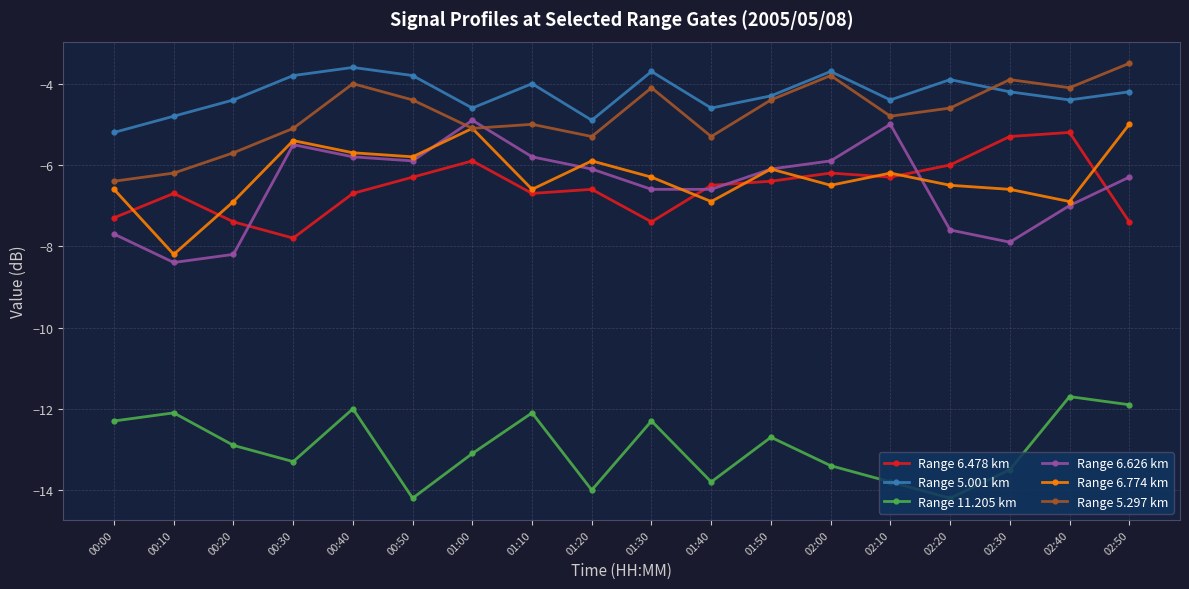

What is the total value across all series at 00:10?

-46.4